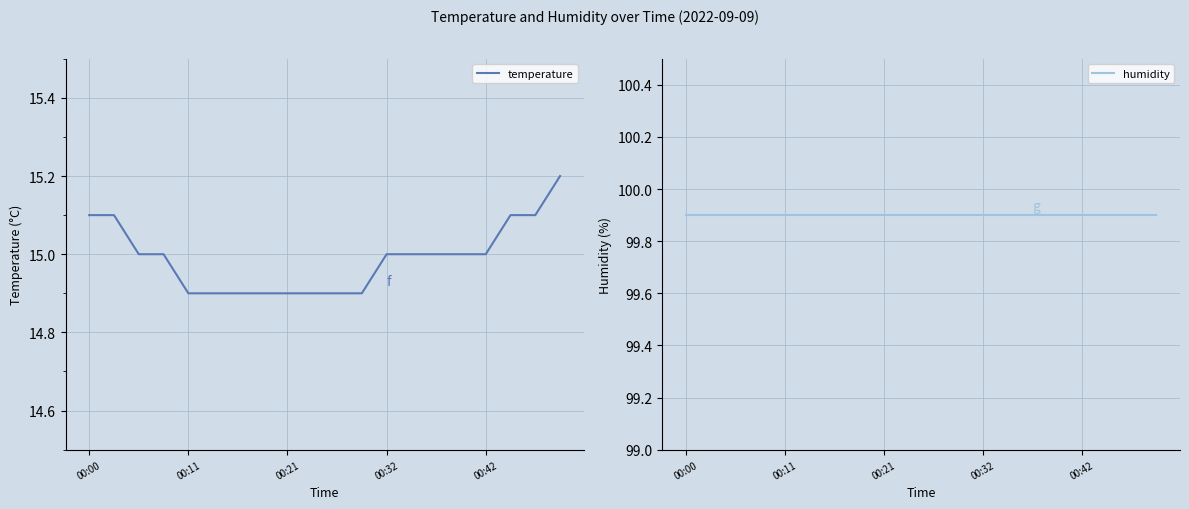

At 19, list the series in order from largest to smallest.

humidity, temperature